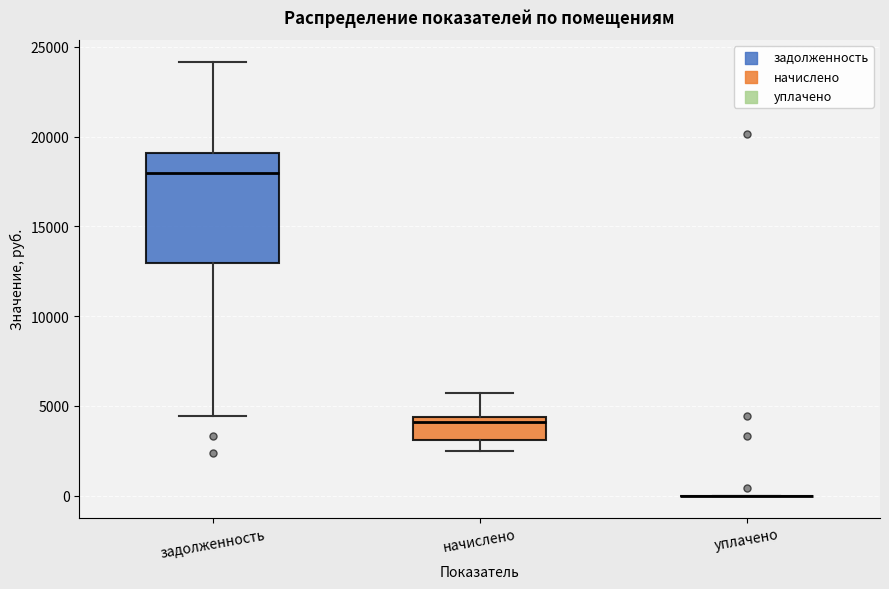

Reading left to right, read every box against the y-axis: the position of its median line, the range the box covers, and the ends of its whiskers. The values are not printed on the chart, so give them approximately, as read against the axis.

задолженность: median 18000, box 13000 to 19000, whiskers 4500 to 24000
начислено: median 4000, box 3000 to 4500, whiskers 2500 to 5500
уплачено: box collapsed to a line at 0, whiskers 0 to 0